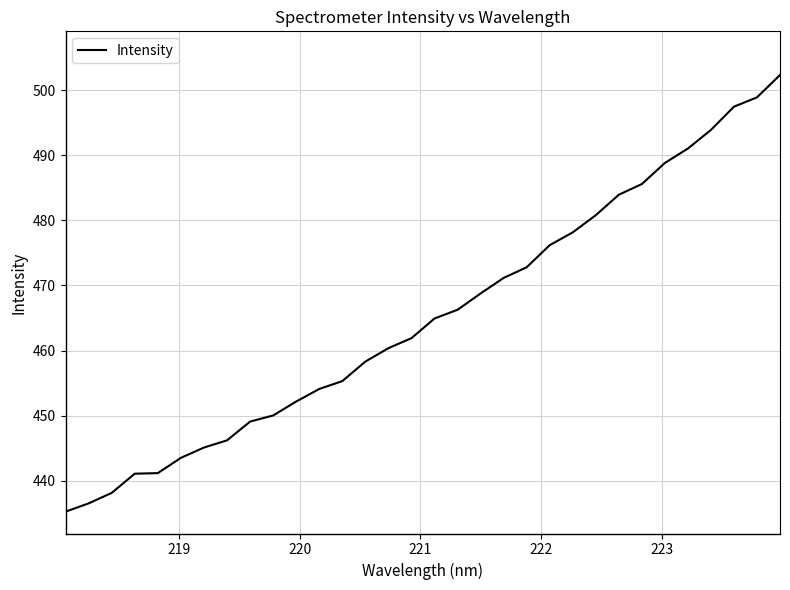

How many lines are shown in the chart?

1